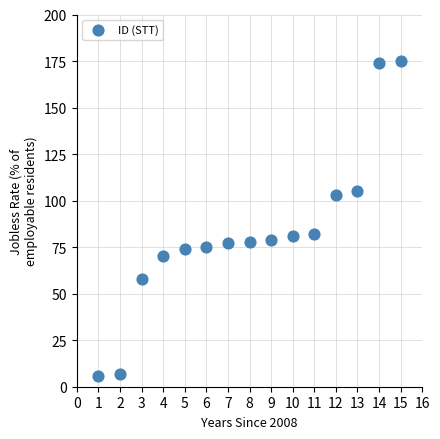

What is the range of Y values (max minus min)?

169